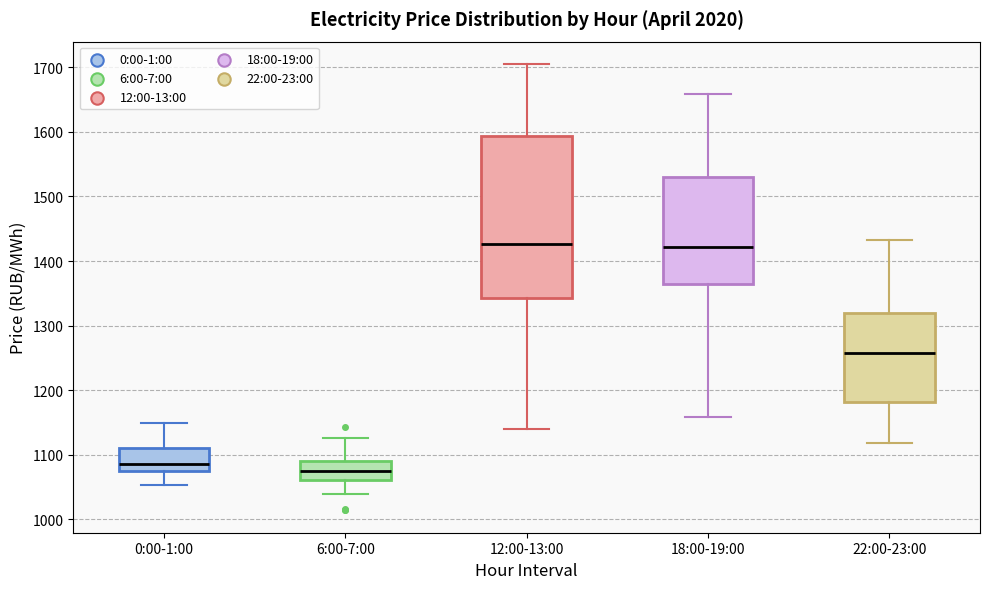

Reading left to right, transcribe this box plot: for each box, give where its median line is, the range the box spans, and where its two whiskers end, as read against the y-axis. The values are not printed on the chart, so give them approximately, as read against the axis.

0:00-1:00: median 1090, box 1080 to 1110, whiskers 1050 to 1150
6:00-7:00: median 1080, box 1060 to 1090, whiskers 1040 to 1130
12:00-13:00: median 1430, box 1340 to 1590, whiskers 1140 to 1710
18:00-19:00: median 1420, box 1360 to 1530, whiskers 1160 to 1660
22:00-23:00: median 1260, box 1180 to 1320, whiskers 1120 to 1430